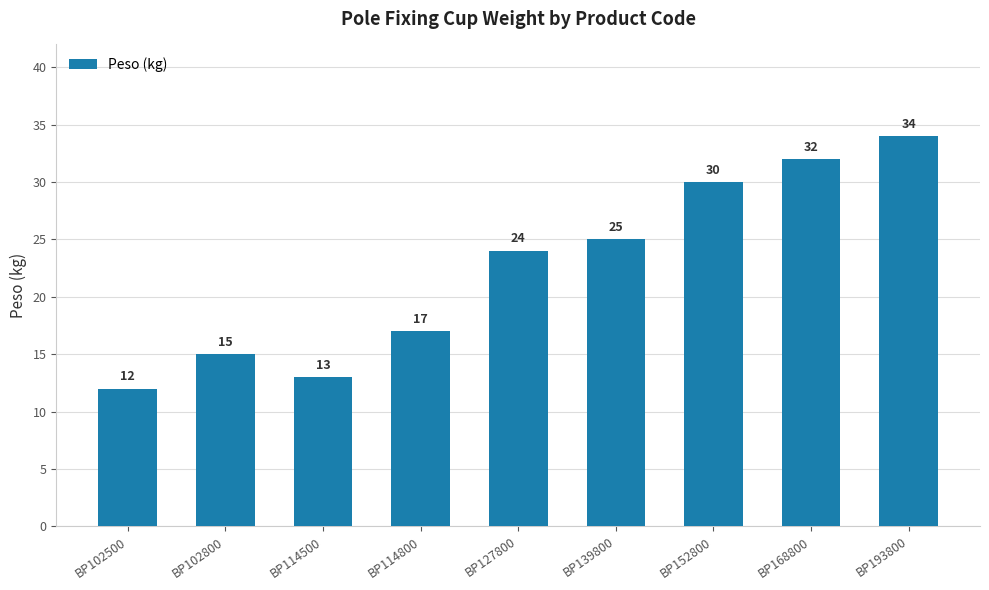

What is the change in value from BP139800 to BP168800?

+7